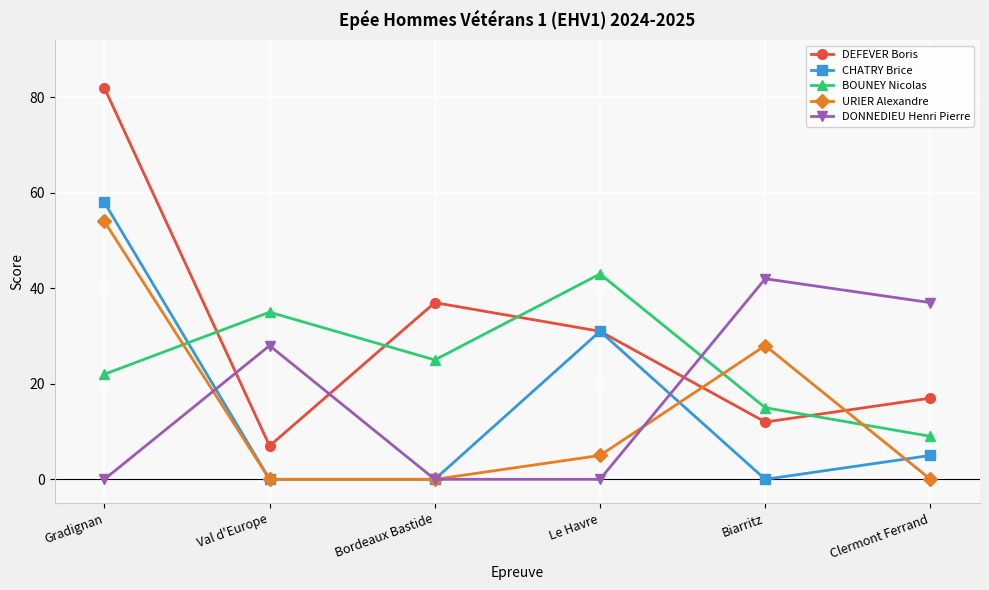

Which category has the lowest value in the DEFEVER Boris series?

Val d'Europe